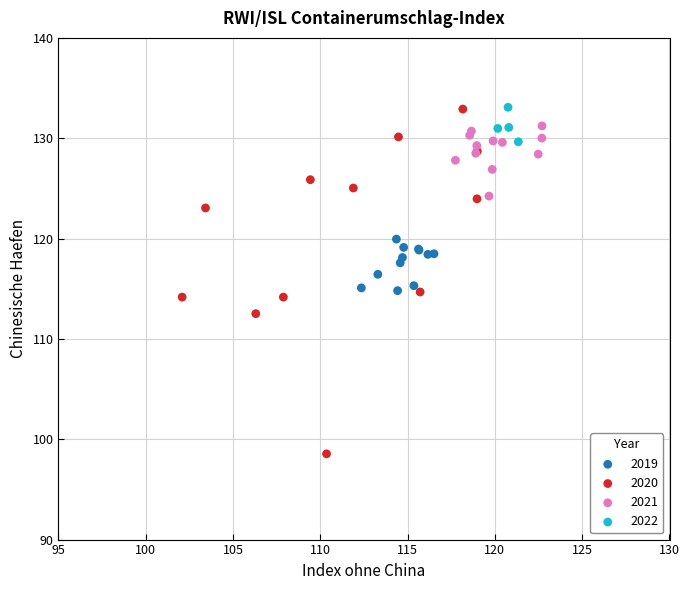

What are all the series names shown in the legend?

2019, 2020, 2021, 2022